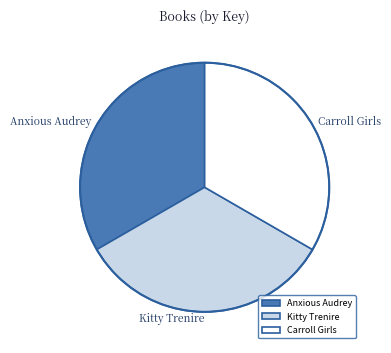

Is the sum of Anxious Audrey and Kitty Trenire greater than half?

Yes